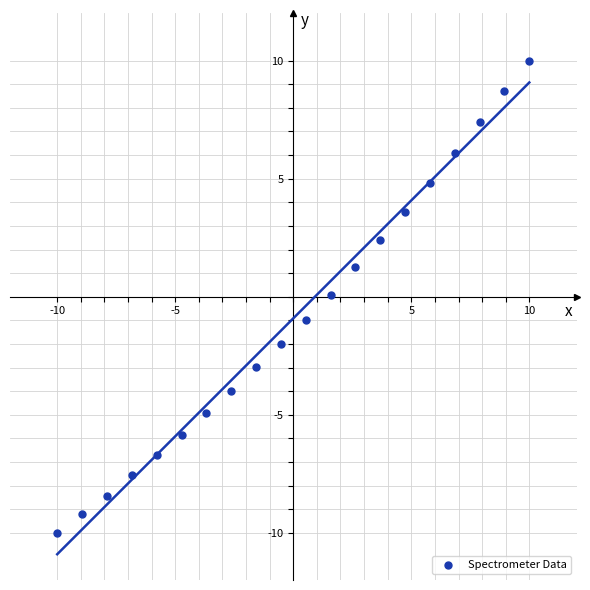

What is the range of X values (max minus min)?

20.0